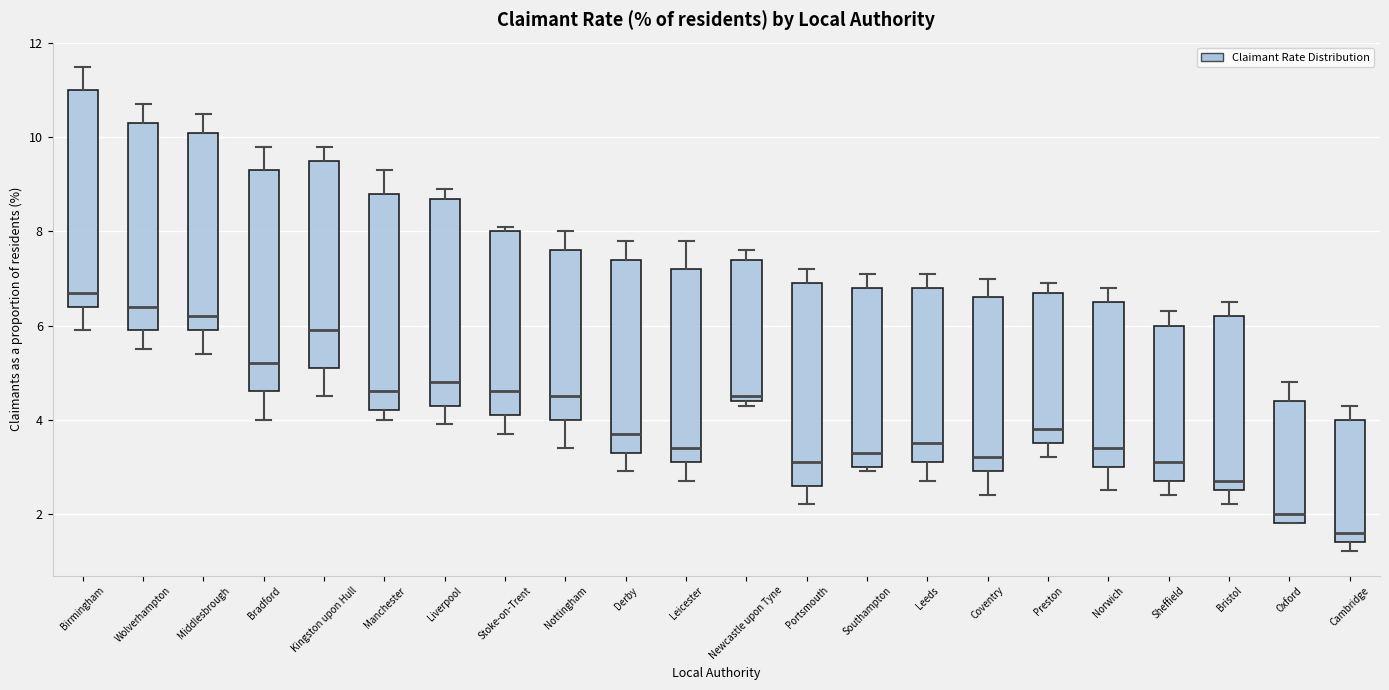

Where does the median line of the box for Norwich sit on the y-axis? The values are not printed on the chart, so give them approximately, as read against the axis.

3.4